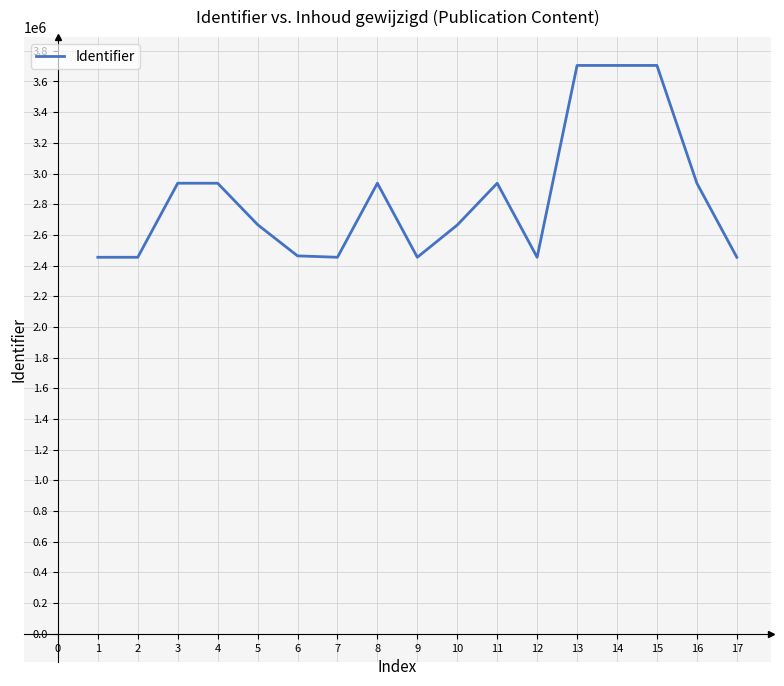

At which label does the data first exceed 2666904?

3